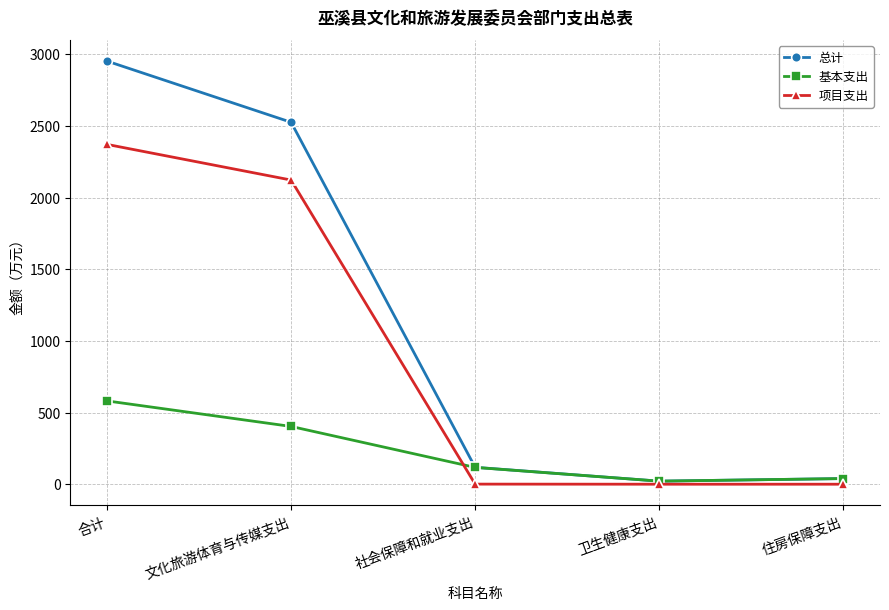

What is the difference between the second highest and minimum values in the 项目支出 series?

2122.5